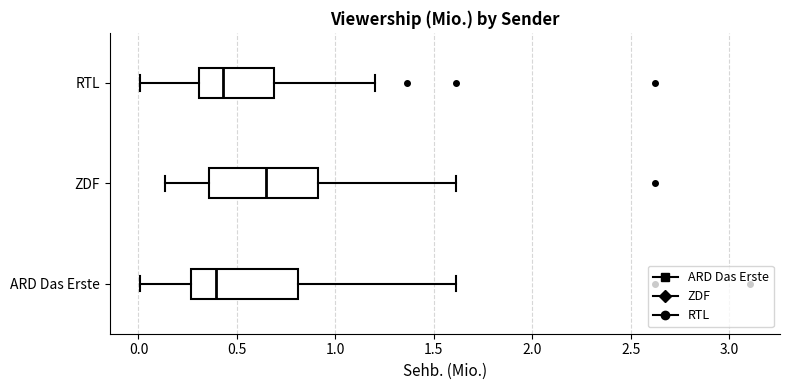

Reading bottom to top, read every box against the x-axis: the position of its median line, the range the box covers, and the ends of its whiskers. The values are not printed on the chart, so give them approximately, as read against the axis.

ARD Das Erste: median 0.40, box 0.25 to 0.80, whiskers 0.00 to 1.60
ZDF: median 0.65, box 0.35 to 0.90, whiskers 0.15 to 1.60
RTL: median 0.45, box 0.30 to 0.70, whiskers 0.00 to 1.20